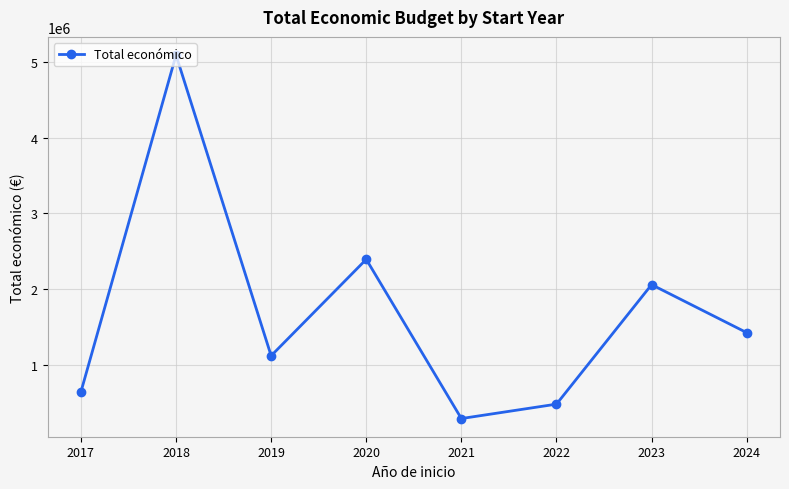

What is the change in value from 2021 to 2023?

+1764370